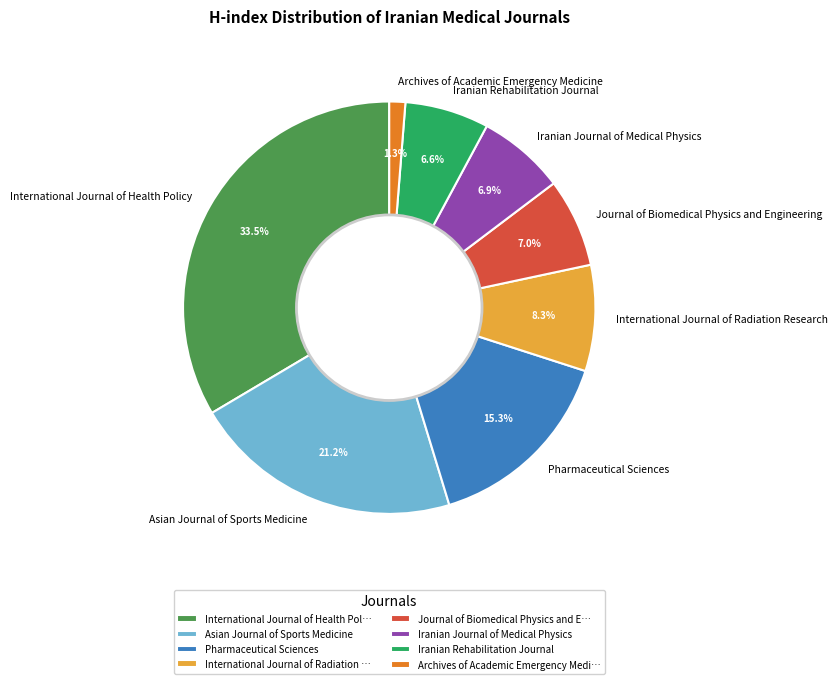

Which slice is the largest?

International Journal of Health Policy